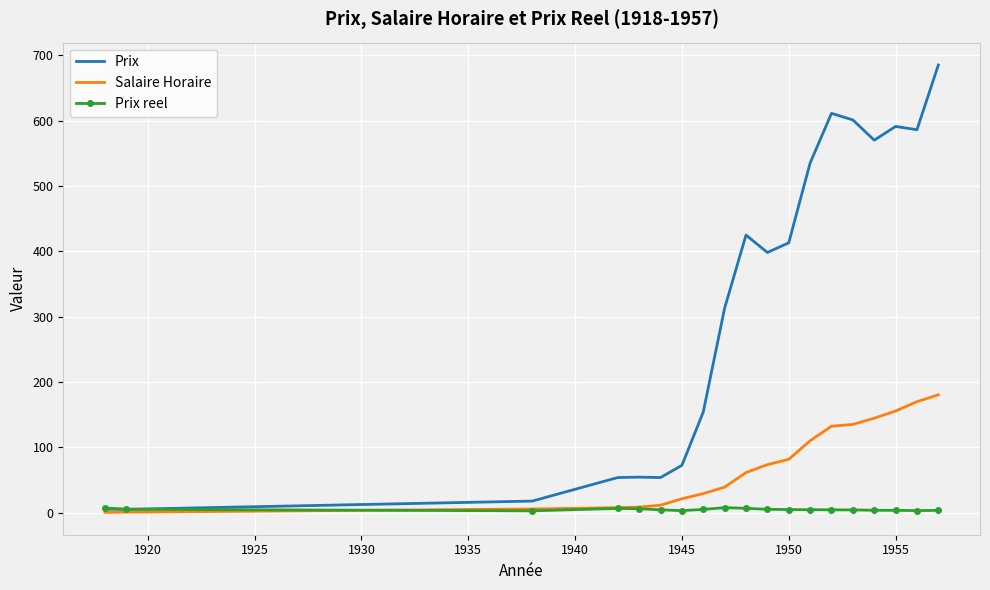

Which series has the widest spread of values?

Prix